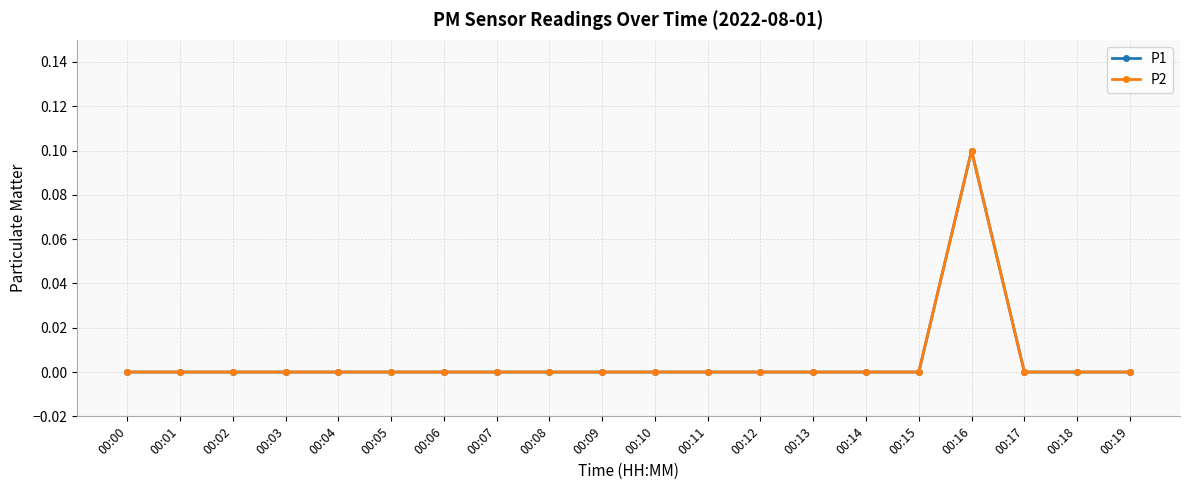

Is this an area chart (filled region under the line)?

No